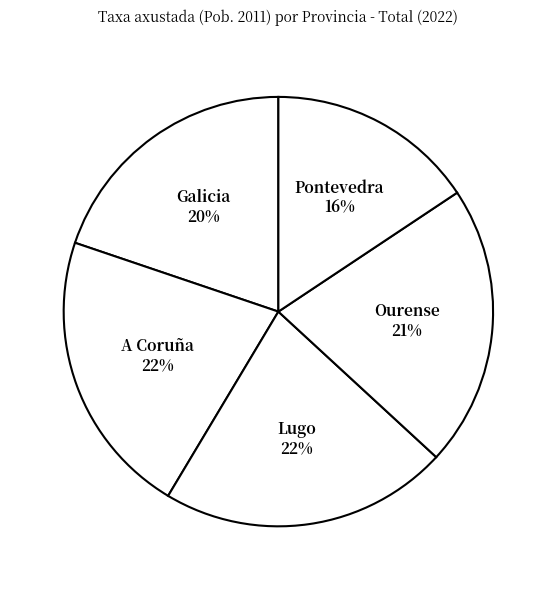

Is there a majority slice in this chart?

No